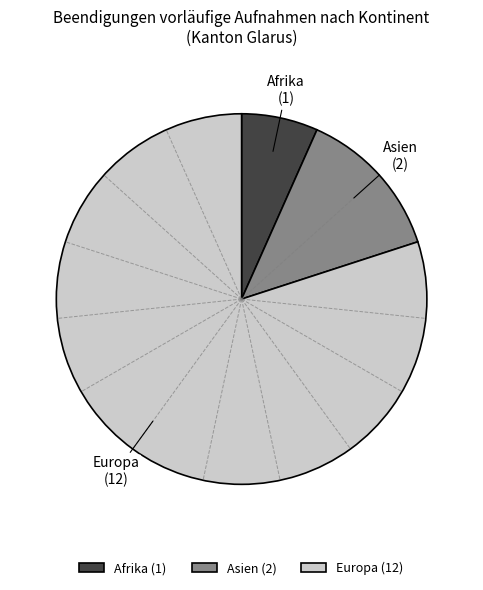

Count the number of slices in the pie.

3